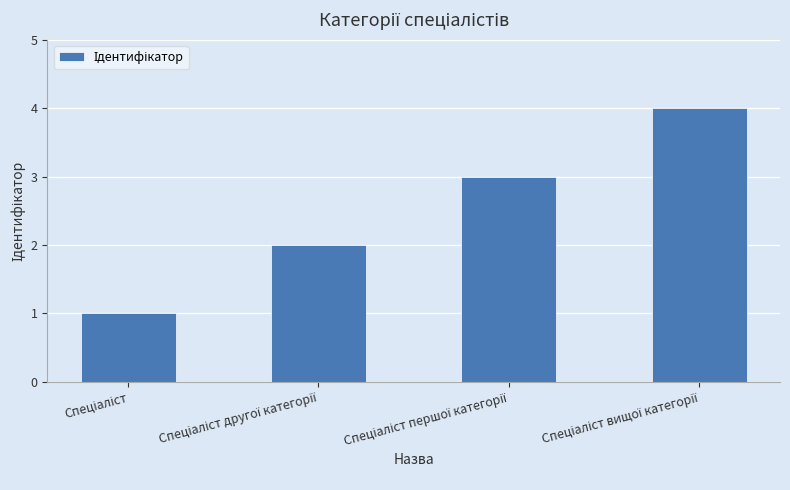

What is the difference between the maximum and minimum values?

3